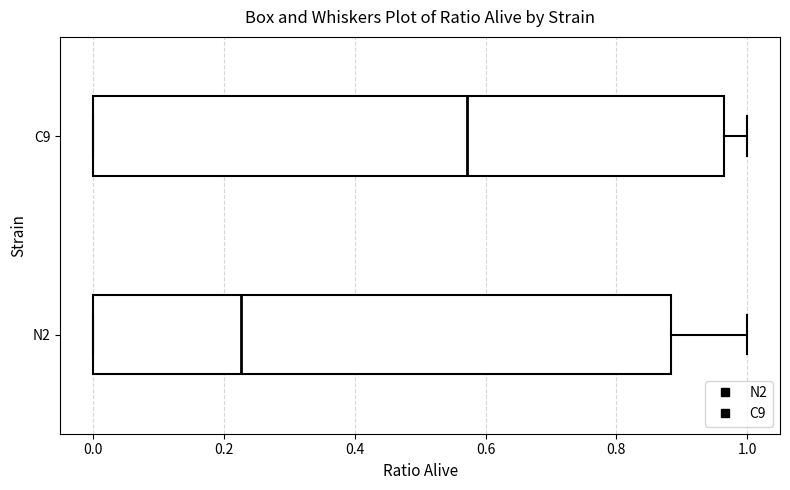

Reading bottom to top, read every box against the x-axis: the position of its median line, the range the box covers, and the ends of its whiskers. The values are not printed on the chart, so give them approximately, as read against the axis.

N2: median 0.22, box 0.00 to 0.88, whiskers 0.00 to 1.00
C9: median 0.58, box 0.00 to 0.96, whiskers 0.00 to 1.00